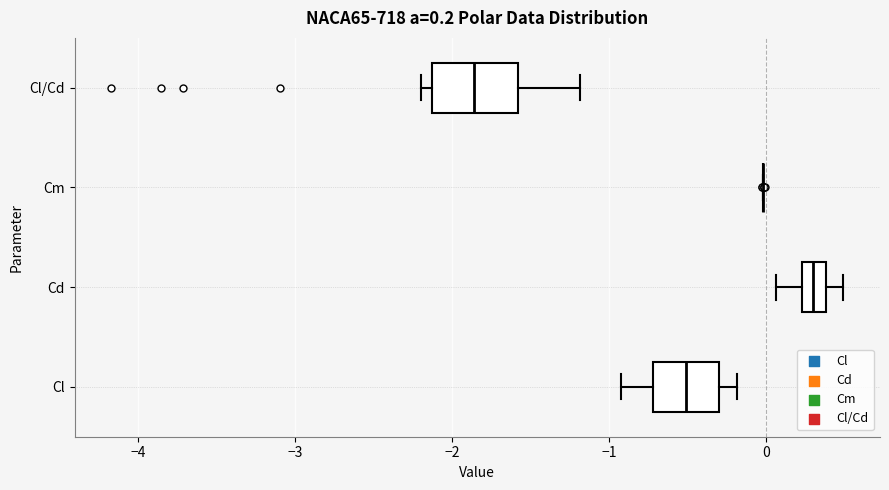

Comparing the boxes themselves (not the whiskers), which one is the widest?

Cl/Cd